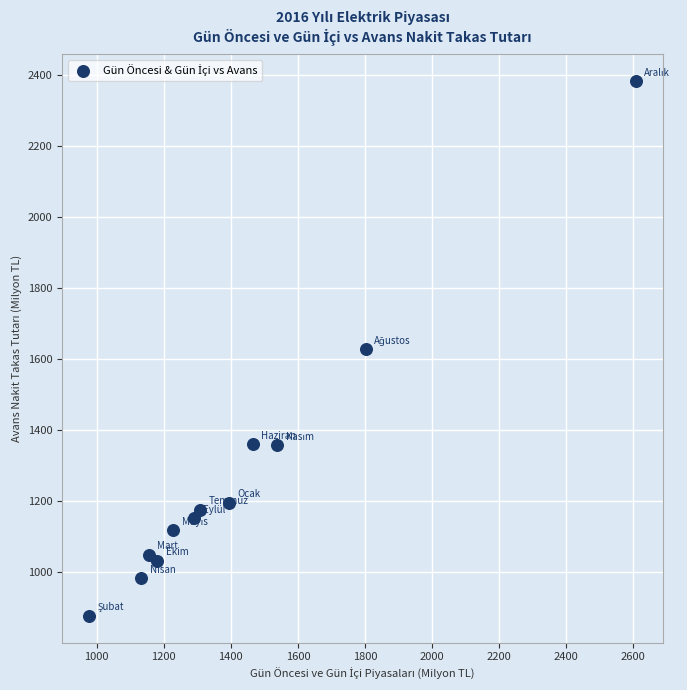

What is the range of Y values (max minus min)?

1506.5